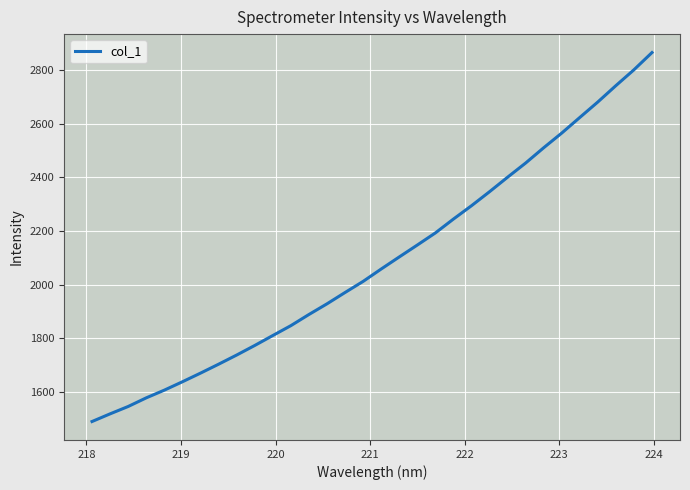

What is the maximum value shown in the chart?

2864.1